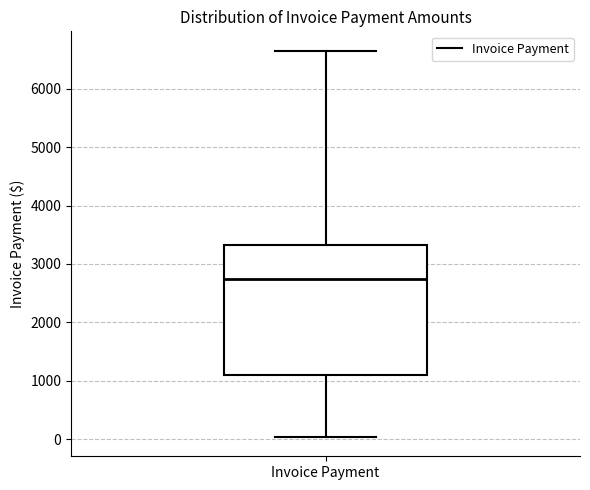

Read this box plot against the y-axis: the position of the median line, the range covered by the box, and the ends of both whiskers. The values are not printed on the chart, so give them approximately, as read against the axis.

median 2700, box 1100 to 3300, whiskers 0 to 6700